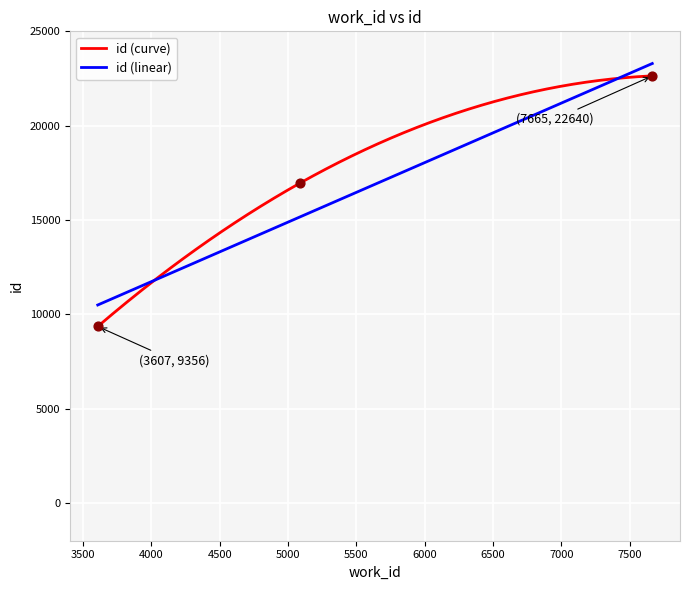

What is the change in value from 3607 to 5088?

+7604